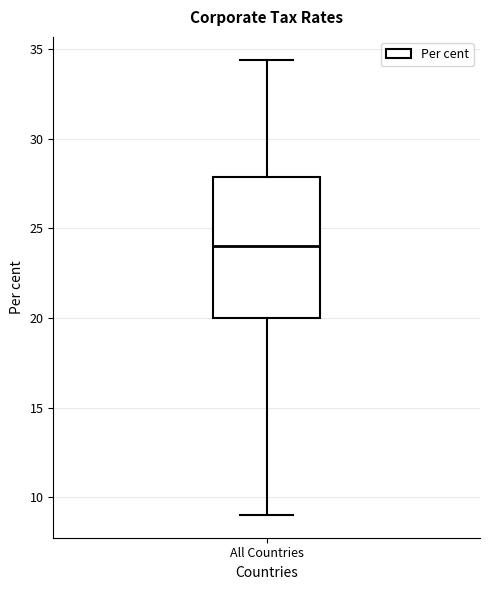

Transcribe this box plot: give where the median line is, the range the box spans, and where the two whiskers end, as read against the y-axis. The values are not printed on the chart, so give them approximately, as read against the axis.

median 24.0, box 20.0 to 28.0, whiskers 9.0 to 34.5